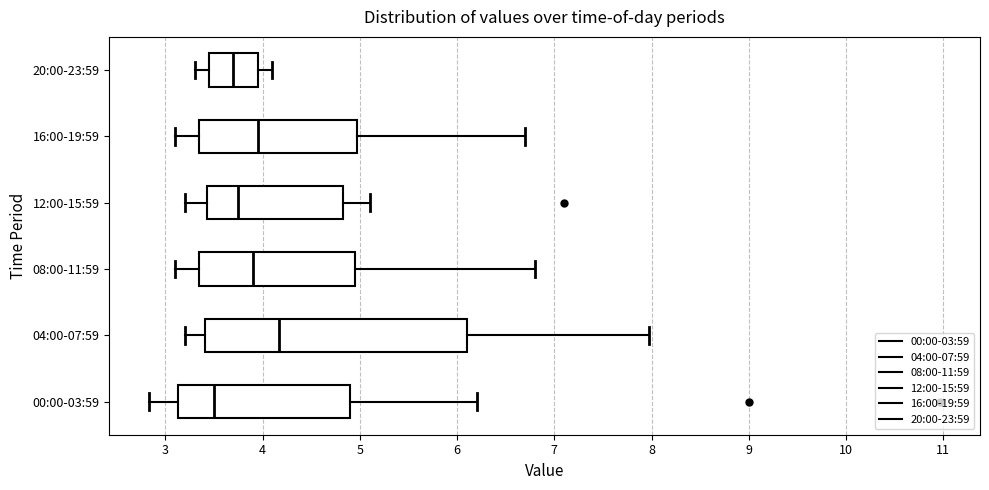

Reading bottom to top, transcribe this box plot: for each box, give where its median line is, the range the box spans, and where its two whiskers end, as read against the x-axis. The values are not printed on the chart, so give them approximately, as read against the axis.

00:00-03:59: median 3.5, box 3.1 to 4.9, whiskers 2.8 to 6.2
04:00-07:59: median 4.2, box 3.4 to 6.1, whiskers 3.2 to 8.0
08:00-11:59: median 3.9, box 3.4 to 5.0, whiskers 3.1 to 6.8
12:00-15:59: median 3.8, box 3.4 to 4.8, whiskers 3.2 to 5.1
16:00-19:59: median 4.0, box 3.4 to 5.0, whiskers 3.1 to 6.7
20:00-23:59: median 3.7, box 3.5 to 4.0, whiskers 3.3 to 4.1